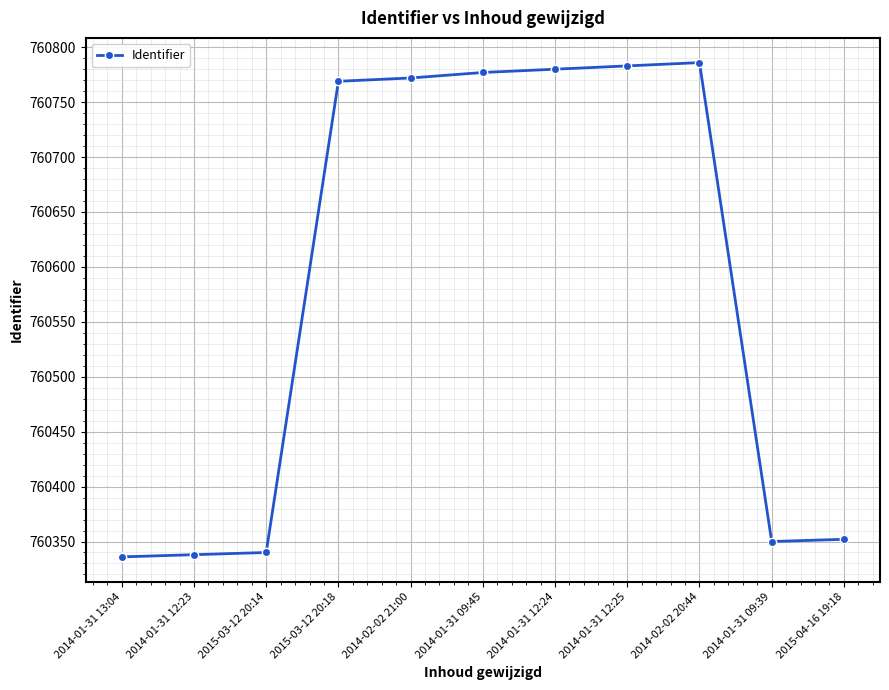

What is the value of the 6th point from the left?

760777